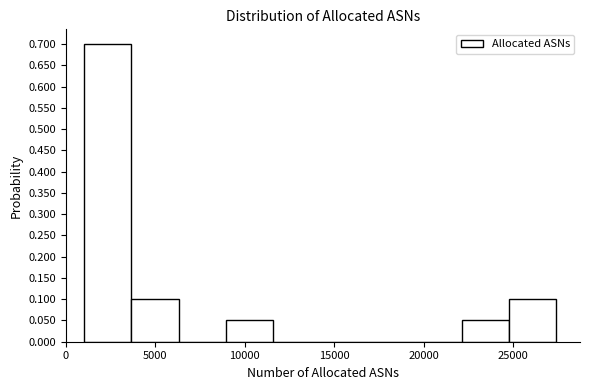

Over which range of the x-axis is the bar tallest?

1000 to 3500